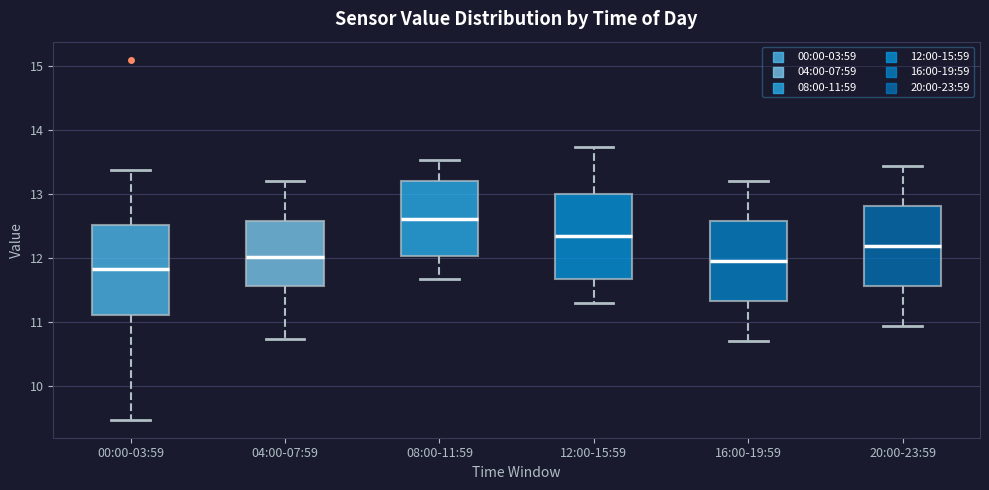

Reading left to right, read every box against the y-axis: the position of its median line, the range the box covers, and the ends of its whiskers. The values are not printed on the chart, so give them approximately, as read against the axis.

00:00-03:59: median 11.8, box 11.1 to 12.5, whiskers 9.5 to 13.4
04:00-07:59: median 12.0, box 11.6 to 12.6, whiskers 10.7 to 13.2
08:00-11:59: median 12.6, box 12.0 to 13.2, whiskers 11.7 to 13.5
12:00-15:59: median 12.3, box 11.7 to 13.0, whiskers 11.3 to 13.7
16:00-19:59: median 12.0, box 11.3 to 12.6, whiskers 10.7 to 13.2
20:00-23:59: median 12.2, box 11.6 to 12.8, whiskers 10.9 to 13.4